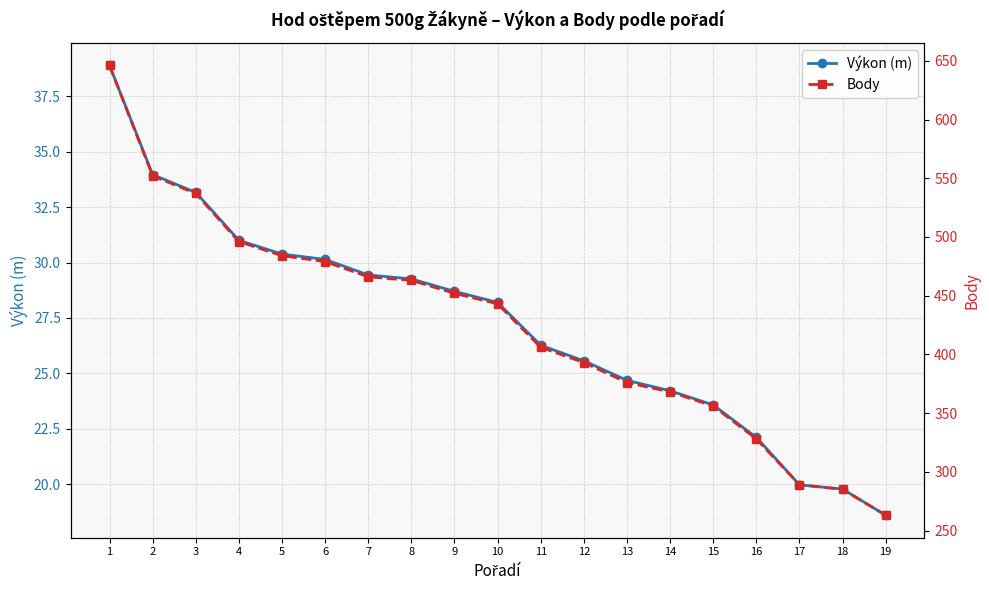

At which label does Výkon (m) first exceed 28?

1